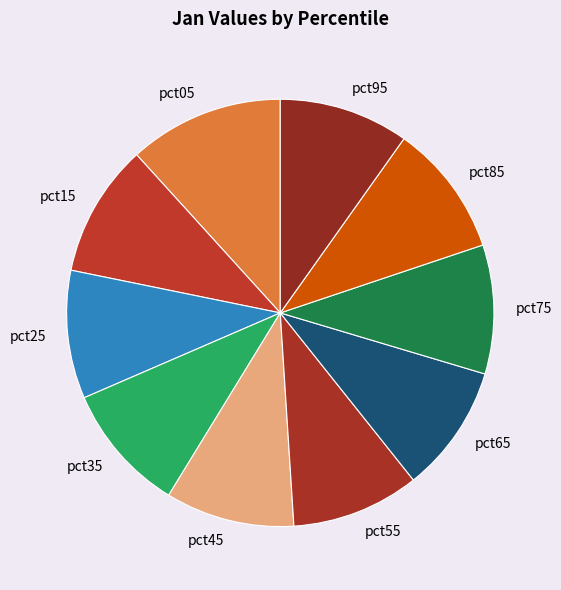

Is there any slice that represents more than half of the pie?

No